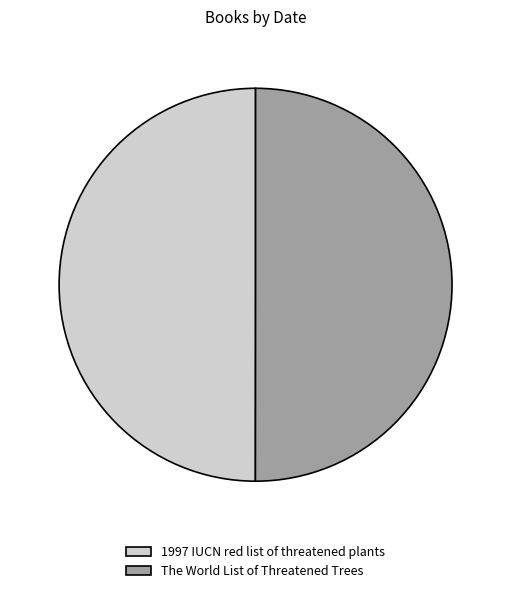

Combined, do The World List of Threatened Trees and 1997 IUCN red list of threatened plants account for over 50%?

Yes